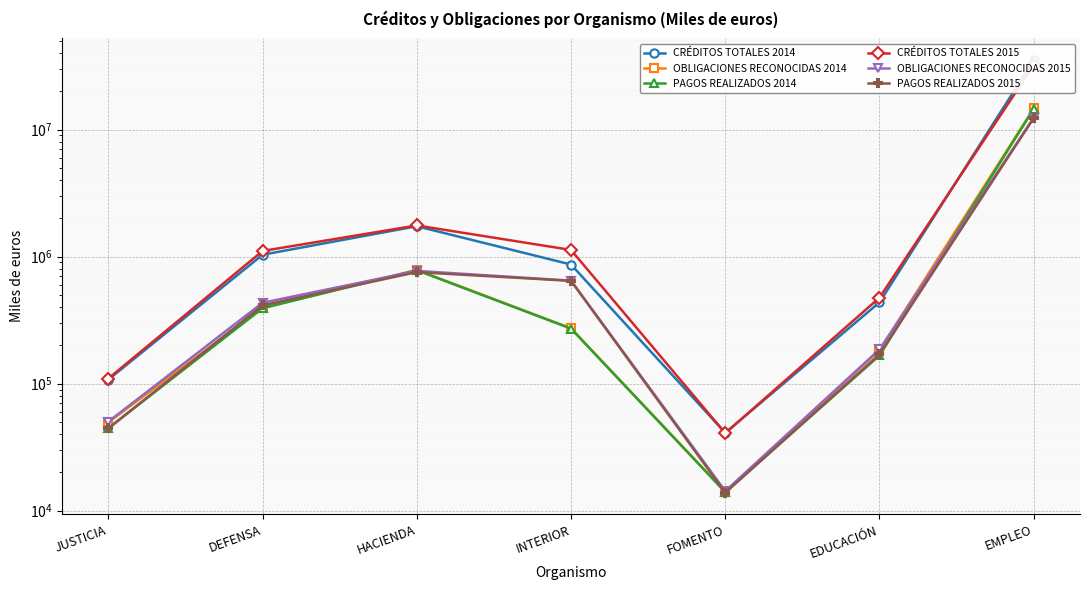

What is the label of the 7th point from the left?

EMPLEO